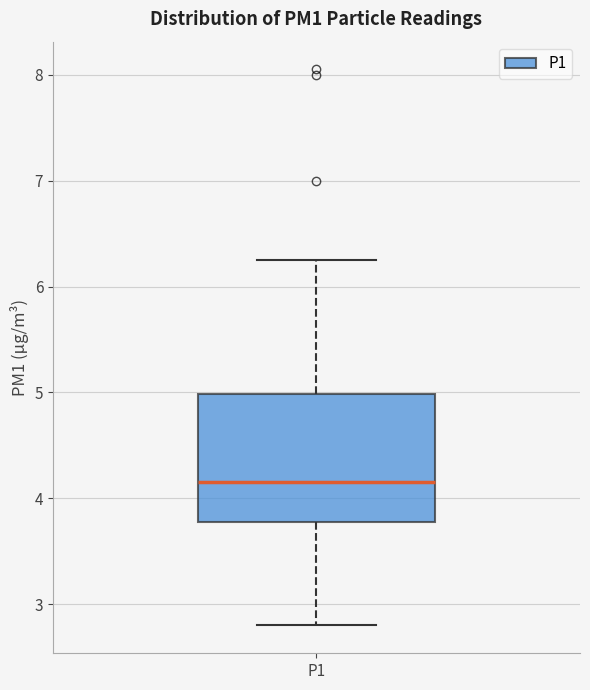

Read this box plot against the y-axis: the position of the median line, the range covered by the box, and the ends of both whiskers. The values are not printed on the chart, so give them approximately, as read against the axis.

median 4.2, box 3.8 to 5.0, whiskers 2.8 to 6.3